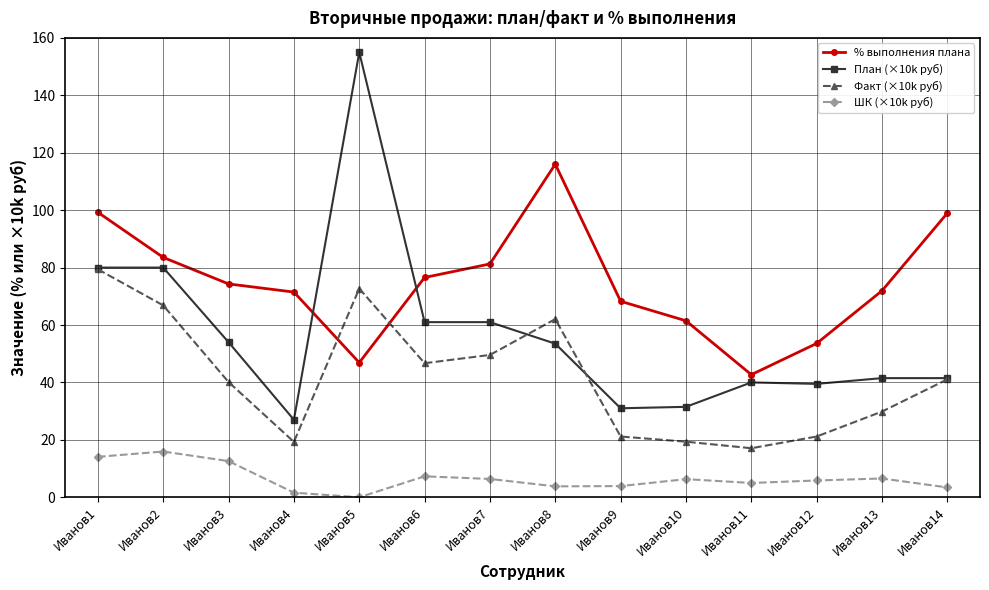

What is the average value of the План (×10k руб) series?

56.9